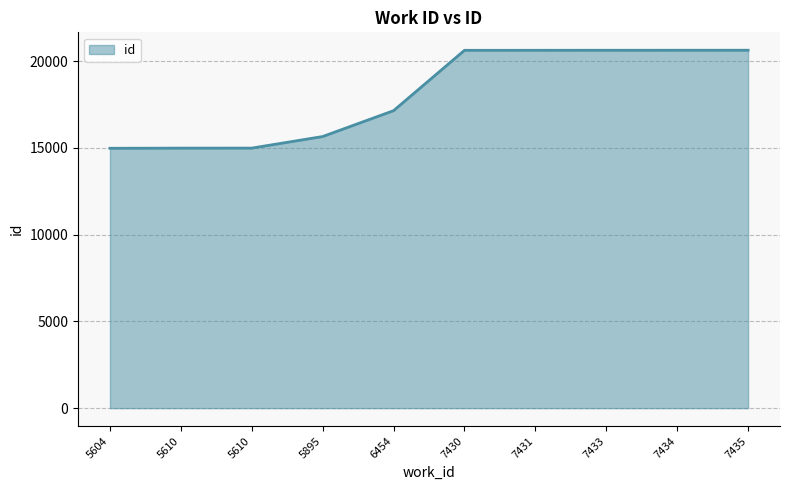

Between 5610 and 7430, which is larger?

7430